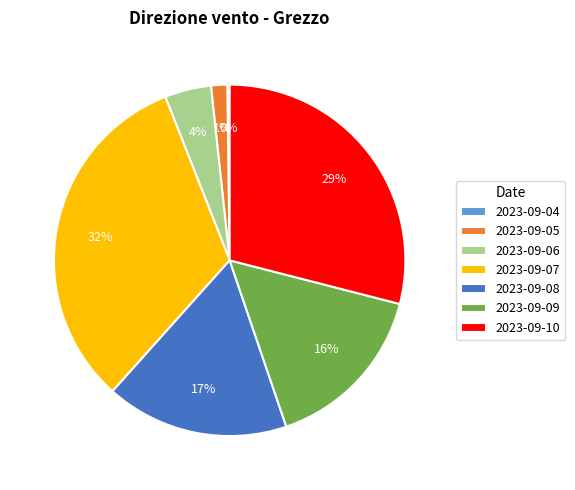

Approximately how many times larger is the value at 2023-09-09 compared to 2023-09-08?

0.9